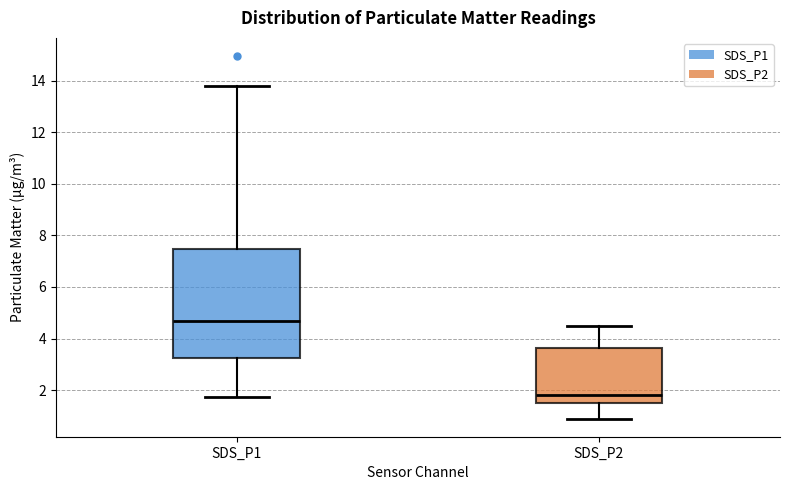

Which box has the highest median line?

SDS_P1